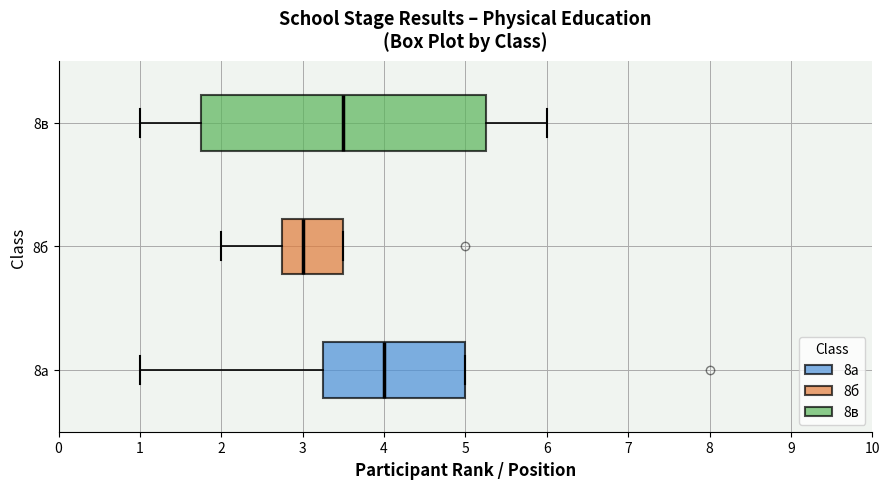

Reading bottom to top, transcribe this box plot: for each box, give where its median line is, the range the box spans, and where its two whiskers end, as read against the x-axis. The values are not printed on the chart, so give them approximately, as read against the axis.

8а: median 4.0, box 3.3 to 5.0, whiskers 1.0 to 5.0
8б: median 3.0, box 2.8 to 3.5, whiskers 2.0 to 3.5
8в: median 3.5, box 1.8 to 5.3, whiskers 1.0 to 6.0